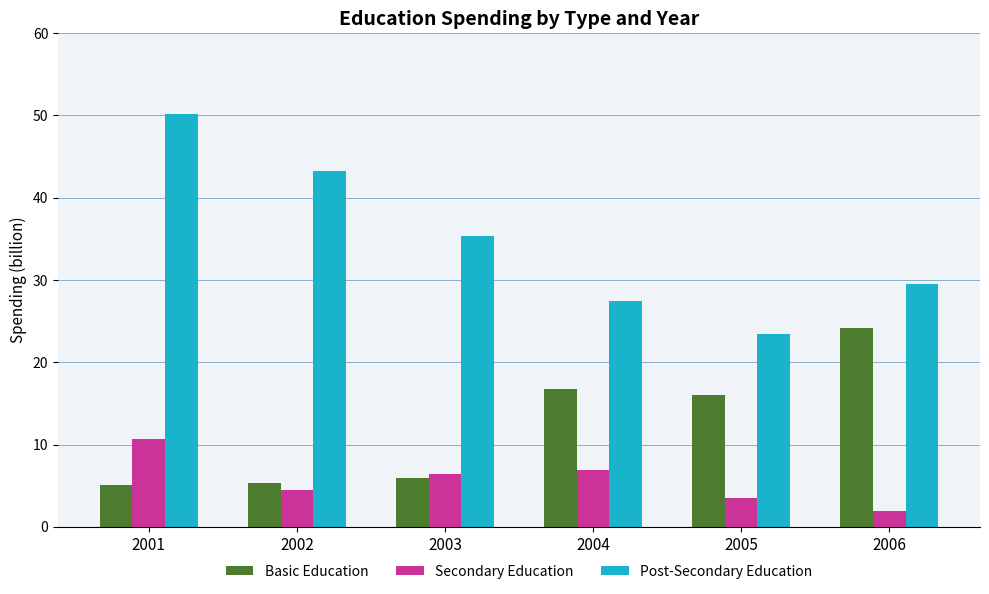

Where does the Basic Education series first go above 15?

2004